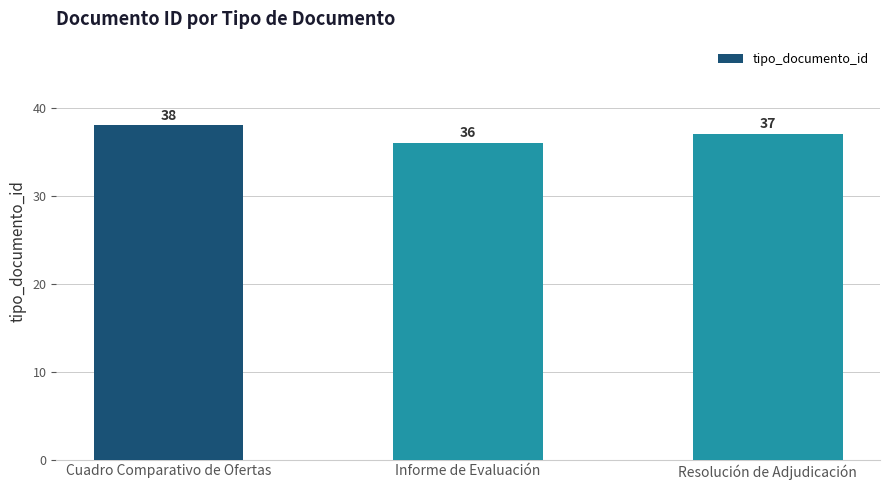

True or false: the data shows 63 at Cuadro Comparativo de Ofertas.

False